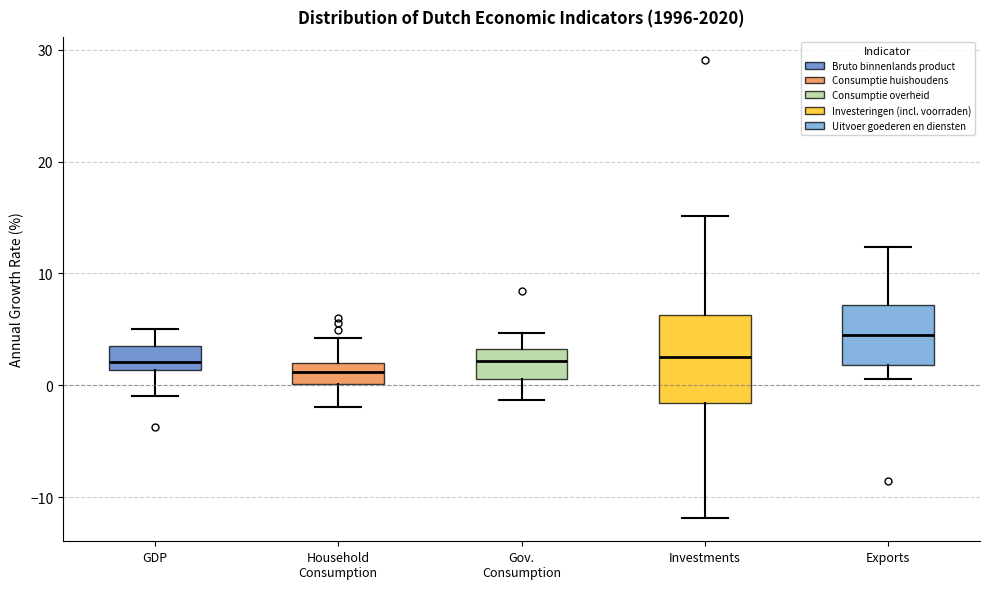

Where does the median line of the box for Household Consumption sit on the y-axis? The values are not printed on the chart, so give them approximately, as read against the axis.

1